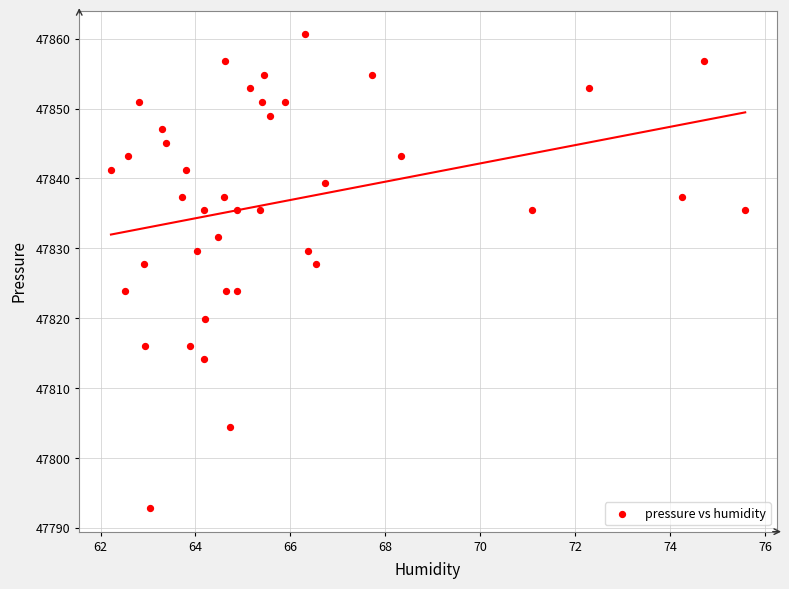

What is the range of X values (max minus min)?

13.4